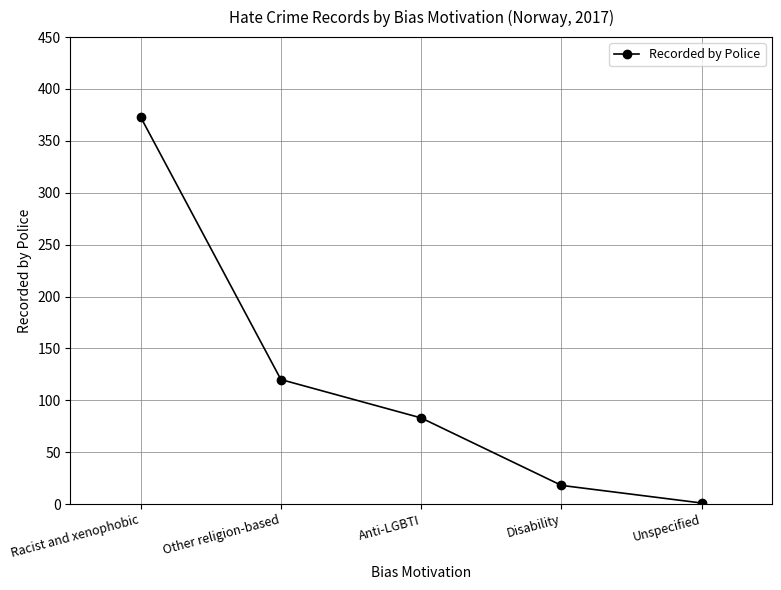

How many values are below 83?

2